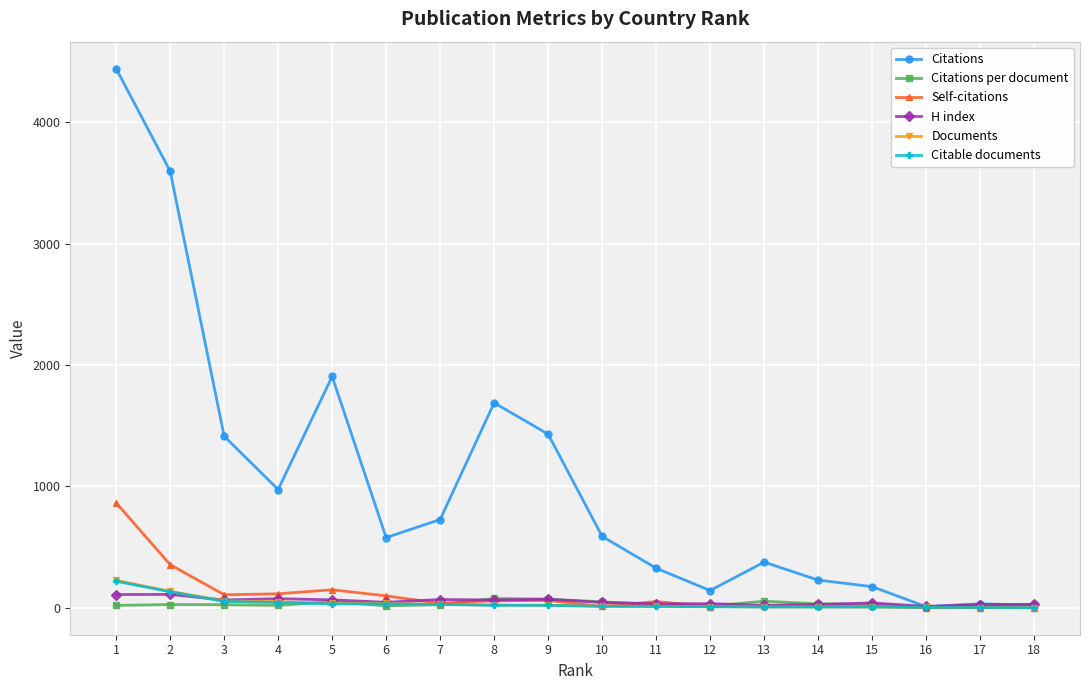

Which series has the largest range (max minus min)?

Citations